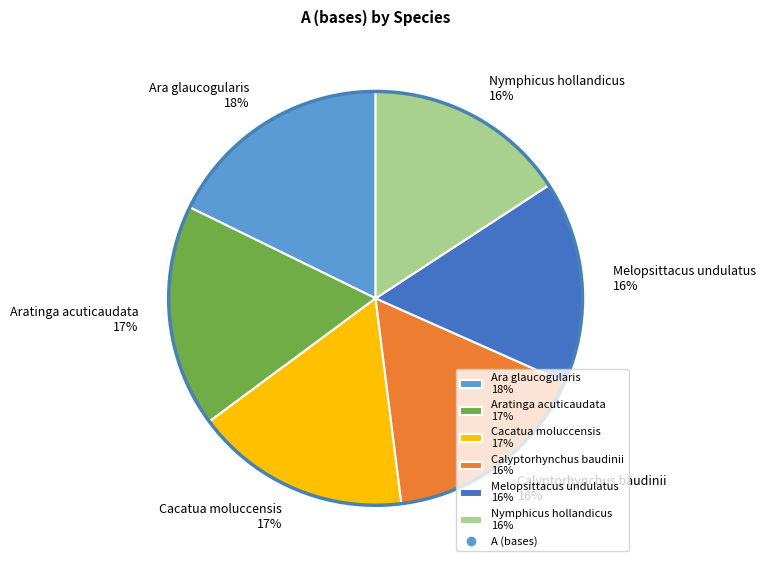

Do Nymphicus hollandicus 16% and Melopsittacus undulatus 16% together represent more than half of the pie?

No